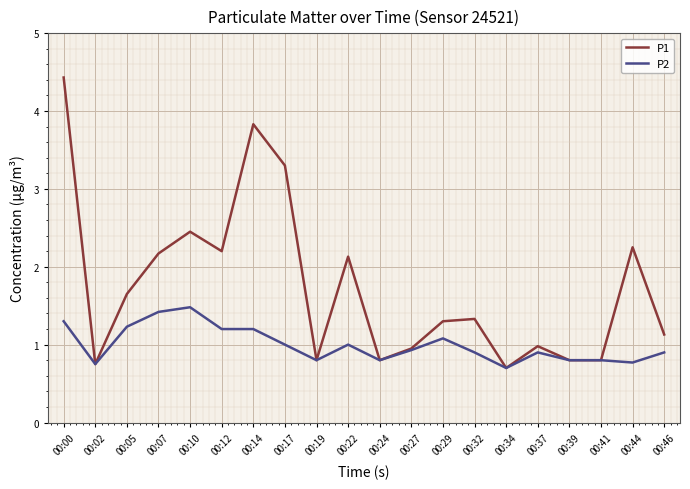

Between 00:00 and 00:14, which series saw the biggest shift?

P1